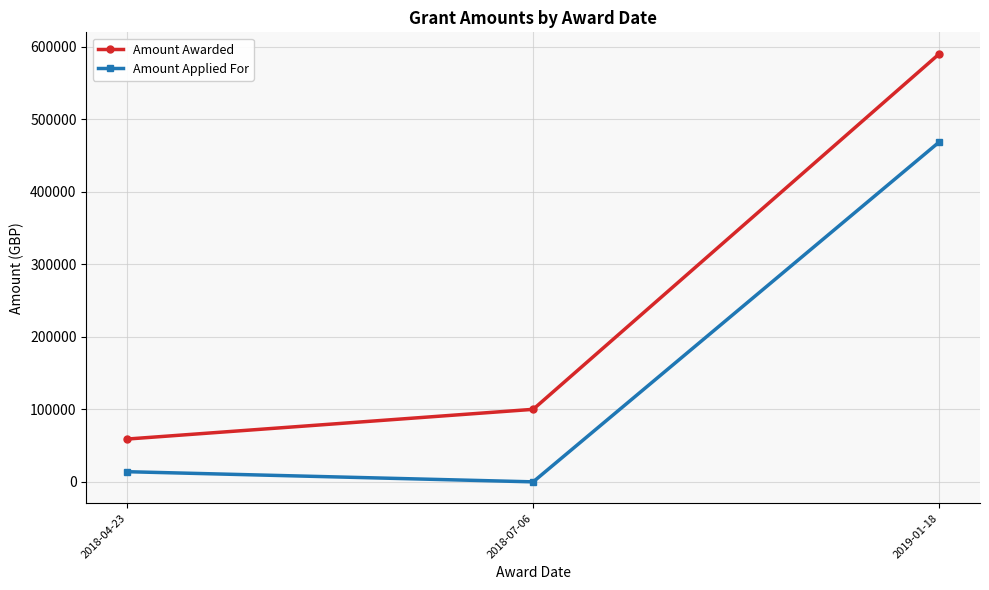

What is the spread (max minus min) of values at 2019-01-18?

121500